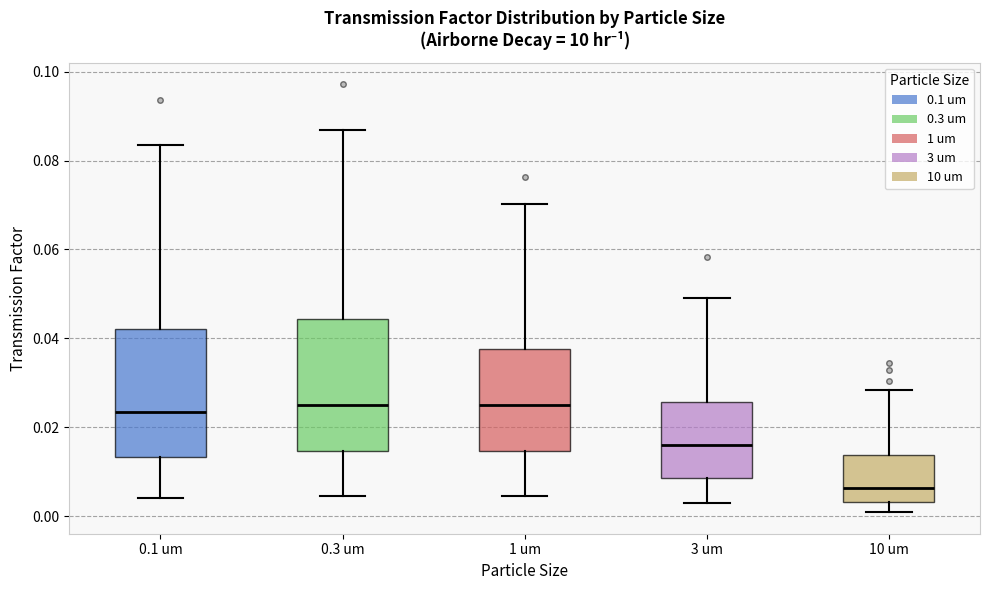

Reading left to right, read every box against the y-axis: the position of its median line, the range the box covers, and the ends of its whiskers. The values are not printed on the chart, so give them approximately, as read against the axis.

0.1 um: median 0.024, box 0.014 to 0.042, whiskers 0.004 to 0.084
0.3 um: median 0.026, box 0.014 to 0.044, whiskers 0.004 to 0.086
1 um: median 0.024, box 0.014 to 0.038, whiskers 0.004 to 0.070
3 um: median 0.016, box 0.008 to 0.026, whiskers 0.002 to 0.050
10 um: median 0.006, box 0.004 to 0.014, whiskers 0.000 to 0.028